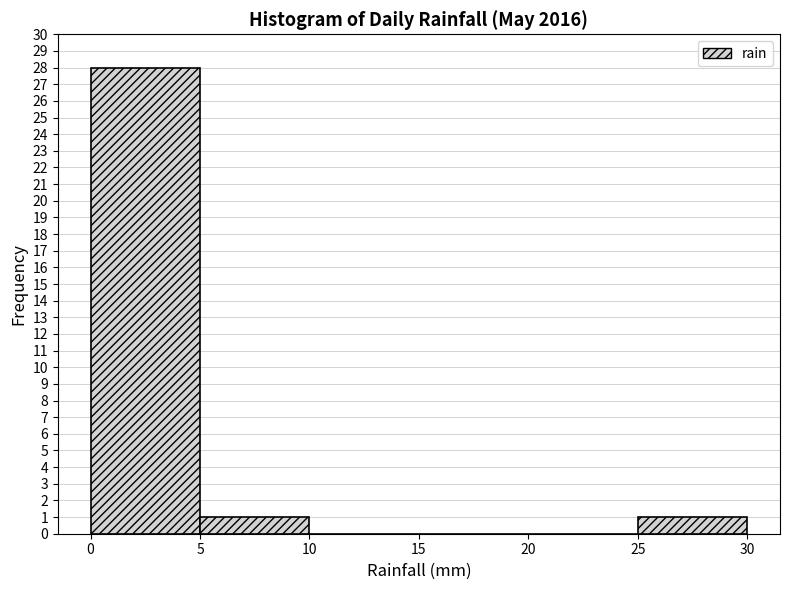

Reading left to right, transcribe this chart: for each bar, give the range it covers on the x-axis and its height. The values are not printed on the chart, so give them approximately, as read against the axis.

0 to 5: 28
5 to 10: 1
10 to 15: 0
15 to 20: 0
20 to 25: 0
25 to 30: 1